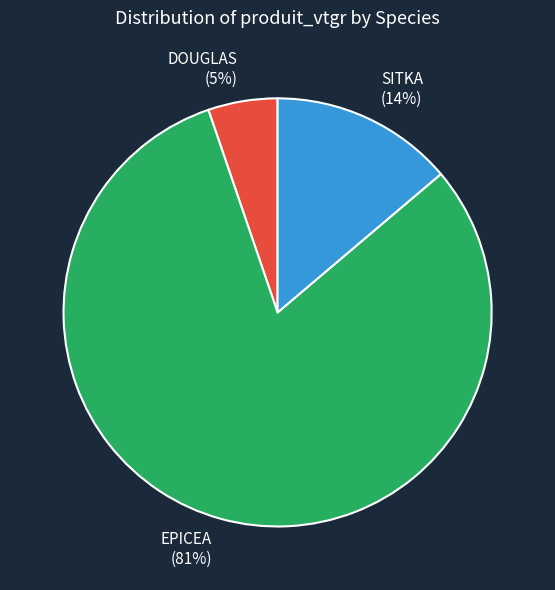

Which slice is the smallest?

DOUGLAS (5%)